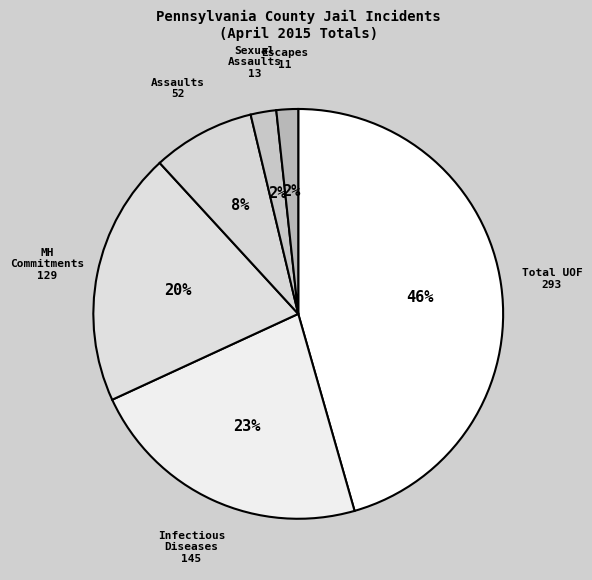

How many segments does this pie chart have?

6